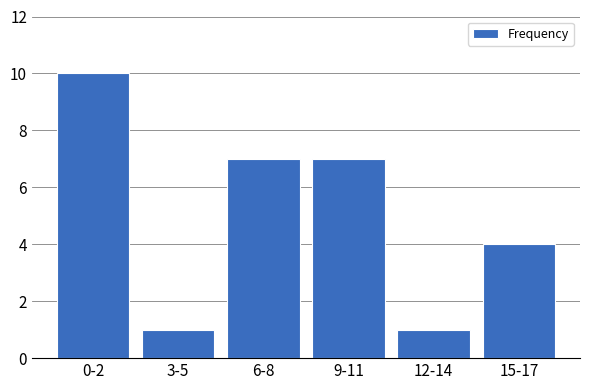

Reading left to right, what are all the values shown in this chart?

0-2=10	3-5=1	6-8=7	9-11=7	12-14=1	15-17=4